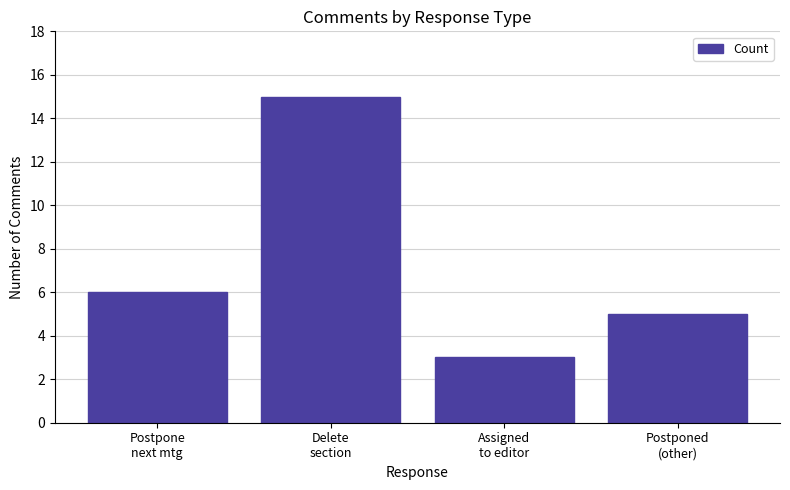

How many data points are less than 6?

2